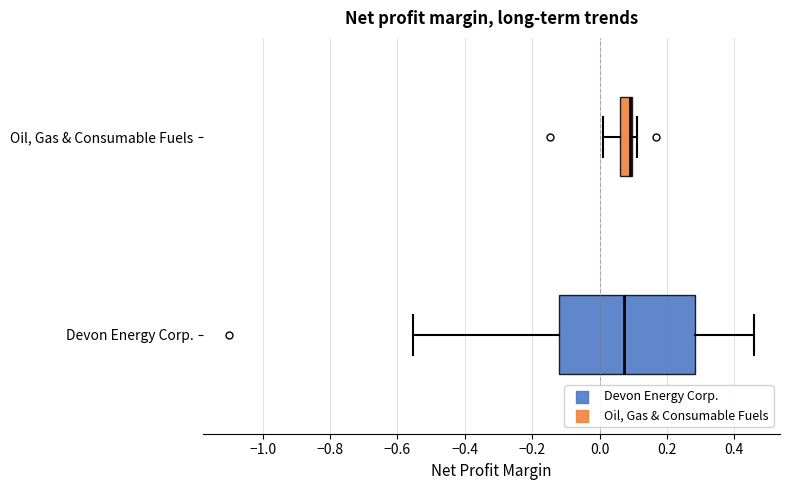

Reading bottom to top, transcribe this box plot: for each box, give where its median line is, the range the box spans, and where its two whiskers end, as read against the x-axis. The values are not printed on the chart, so give them approximately, as read against the axis.

Devon Energy Corp.: median 0.08, box -0.12 to 0.28, whiskers -0.56 to 0.46
Oil, Gas & Consumable Fuels: median 0.08 (drawn on the box's right edge), box 0.06 to 0.10, whiskers 0.00 to 0.10 (just right of the box's right edge)